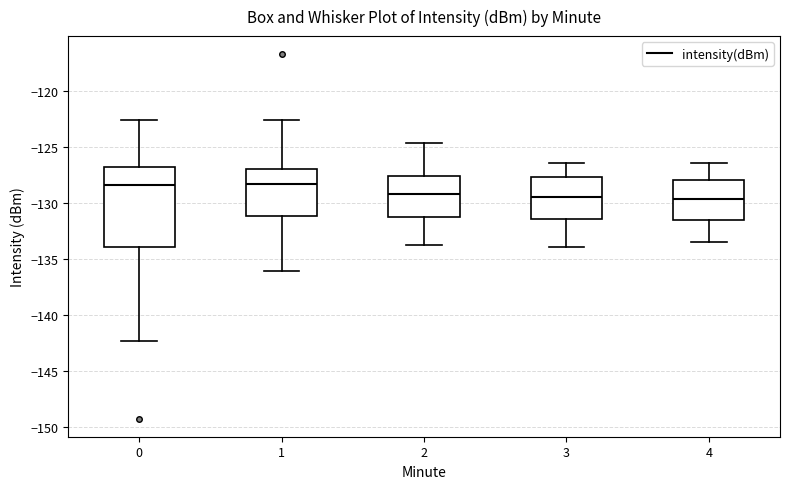

Where is the lower edge of the box at x = 4 on the y-axis? The values are not printed on the chart, so give them approximately, as read against the axis.

-131.5